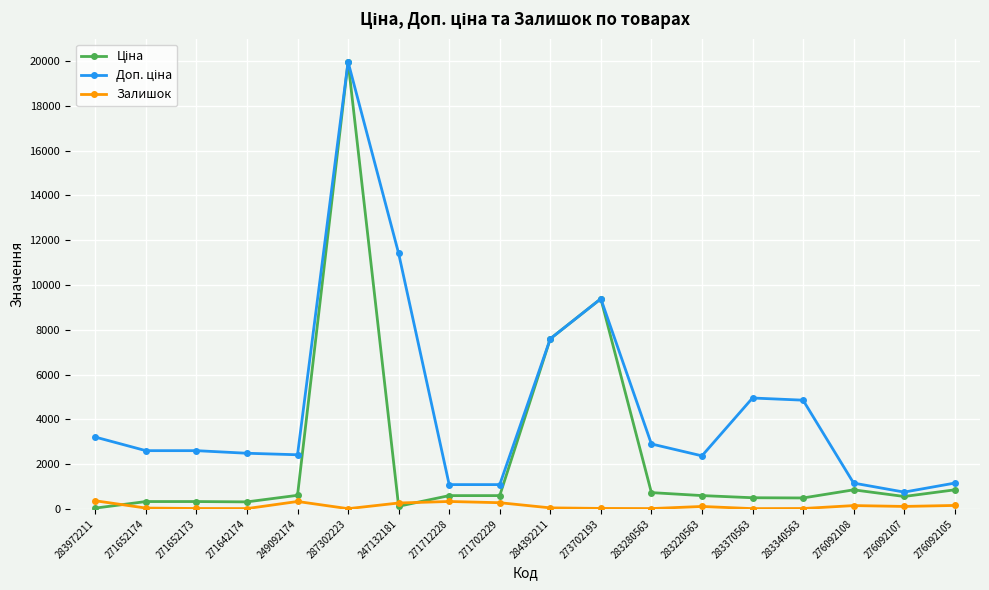

What is the smallest value displayed?

7.0